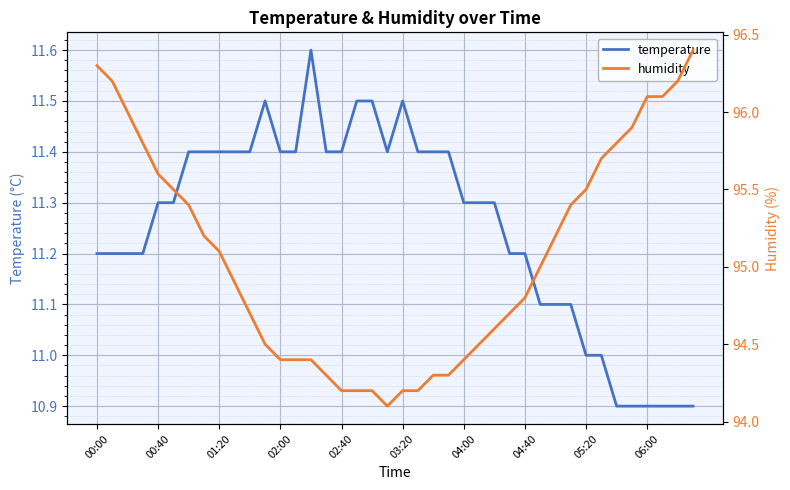

The value of temperature at 00:00 is 19.8. True or false?

False